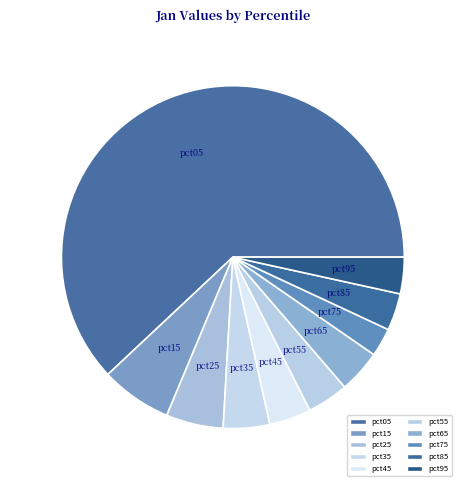

What is the largest slice in the pie chart?

pct05